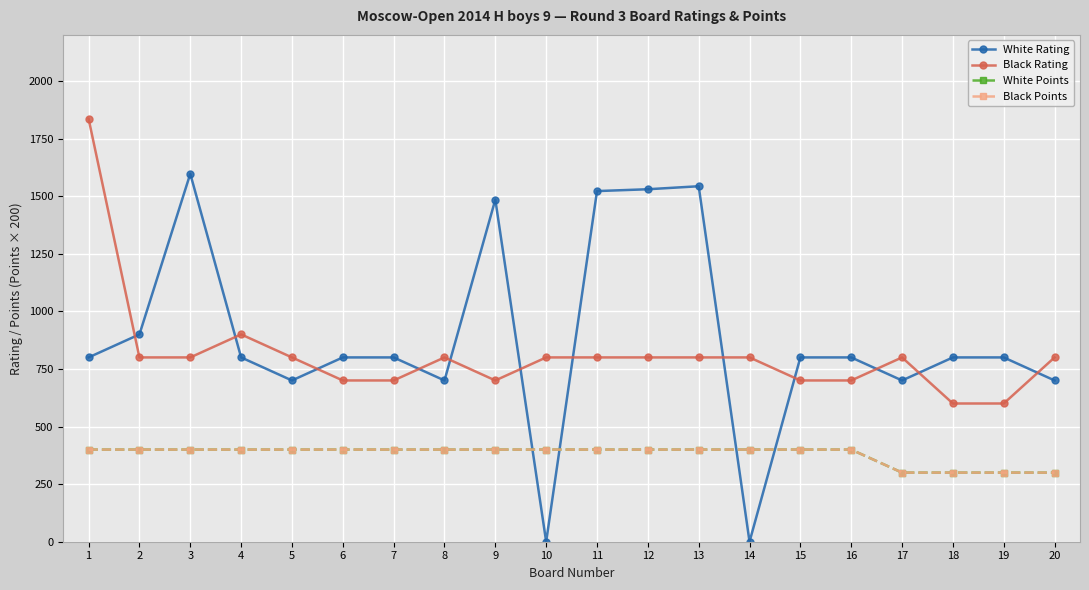

Which category has the highest value in the Black Rating series?

1